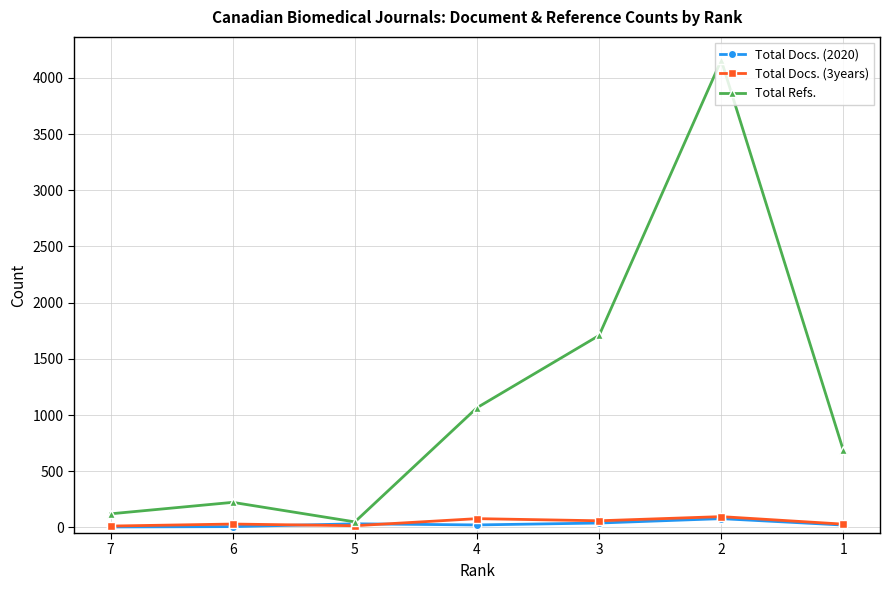

How many values in the Total Refs. series are below 685?

3